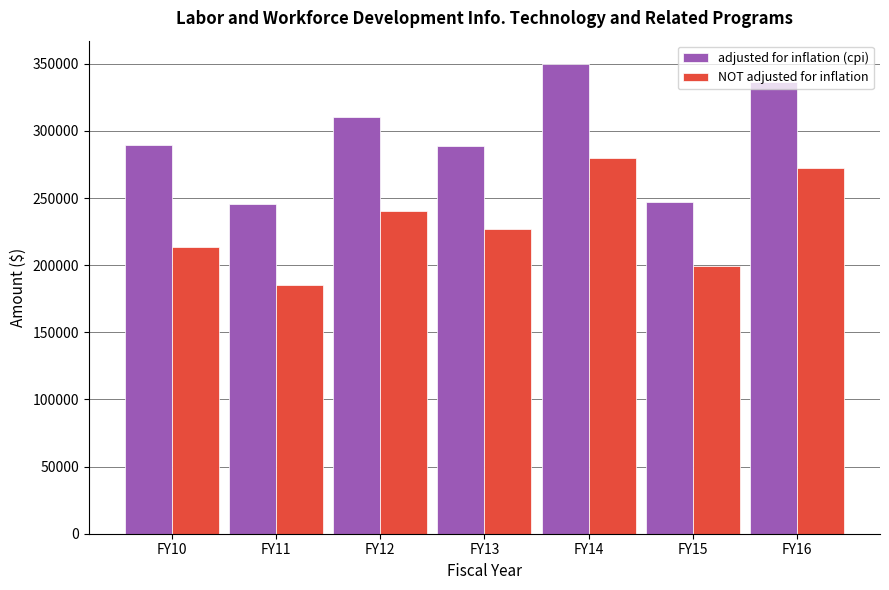

The value of NOT adjusted for inflation at FY15 is 259475. True or false?

False